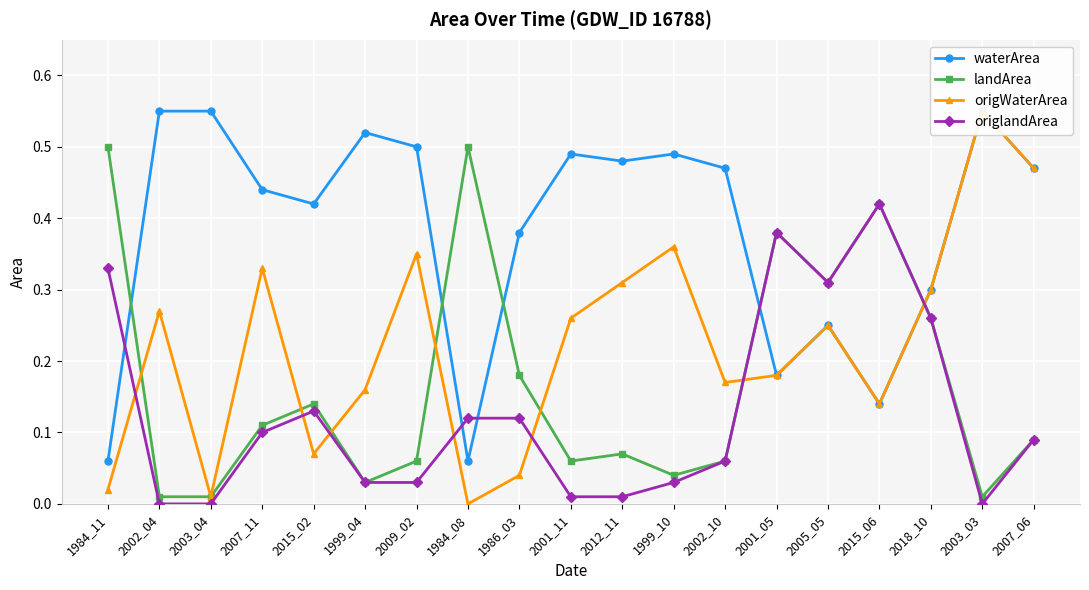

What are all the series names shown in the legend?

waterArea, landArea, origWaterArea, origlandArea